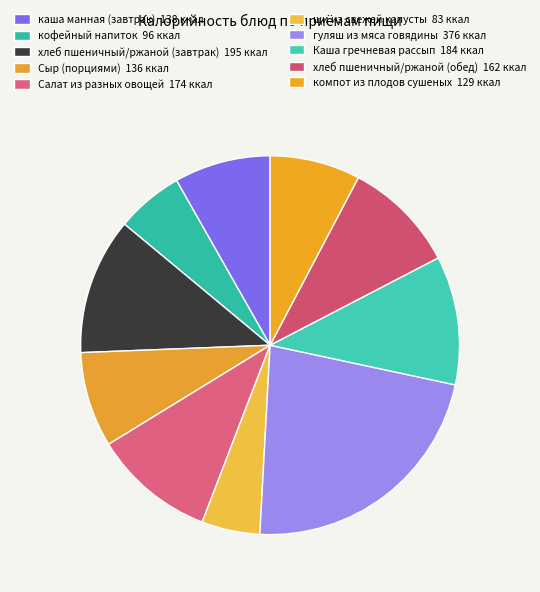

Is it true that Каша гречневая рассып is 11% of the pie?

True